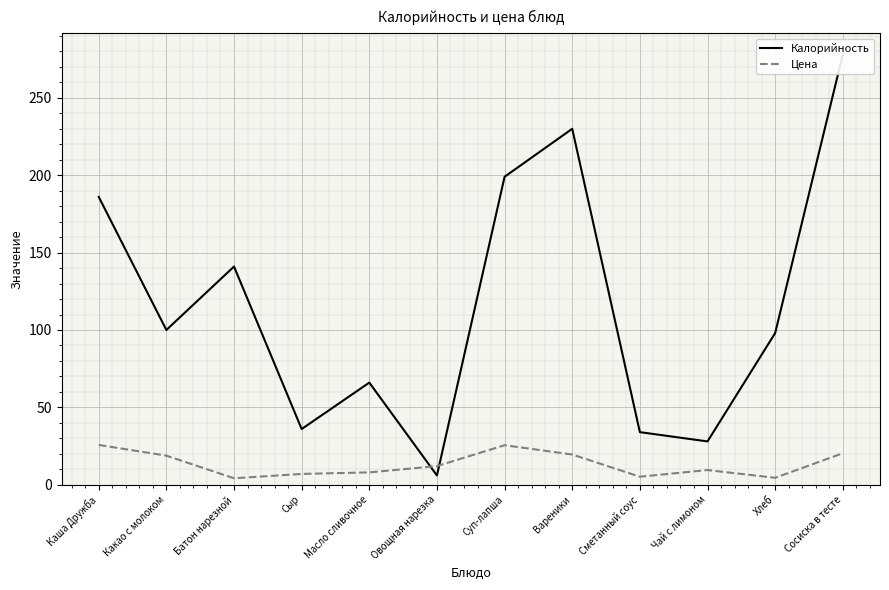

Which category has the highest value in the Цена series?

Каша Дружба